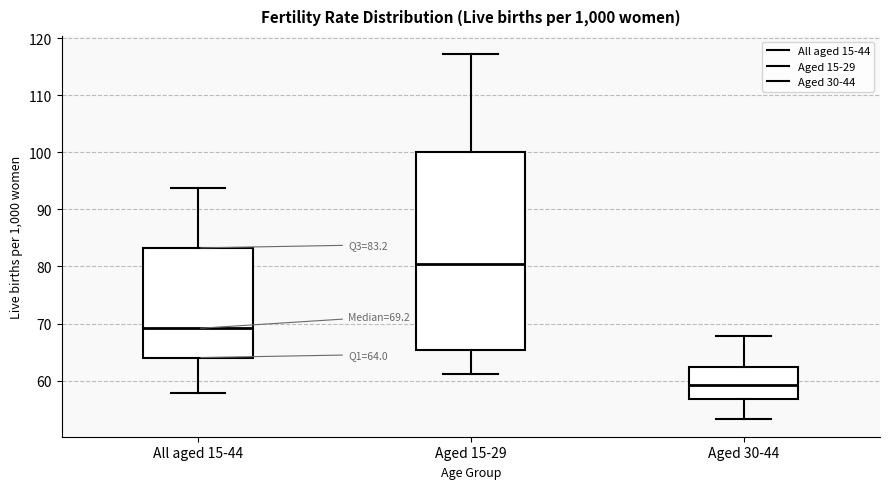

Which box has the lowest median line?

Aged 30-44